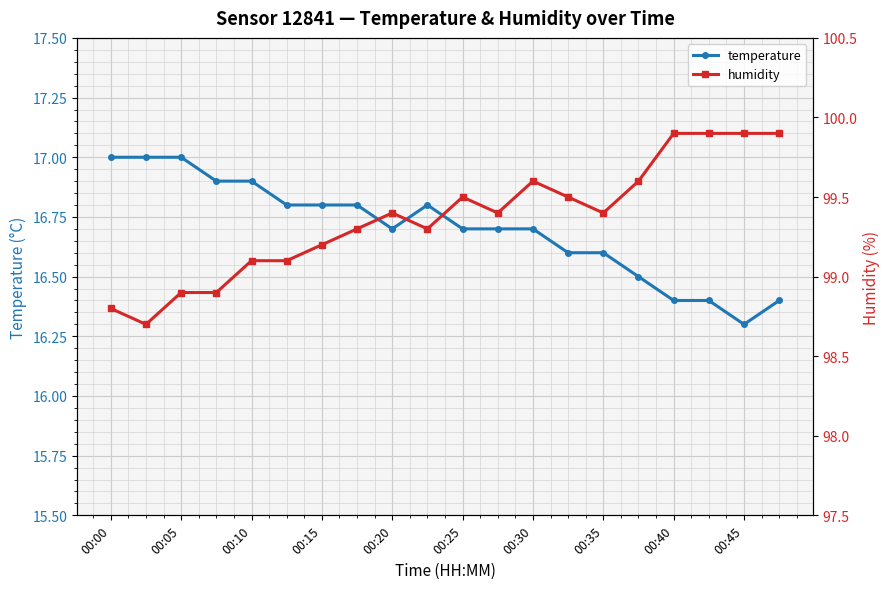

Where is temperature nearest to the value 16?

00:45